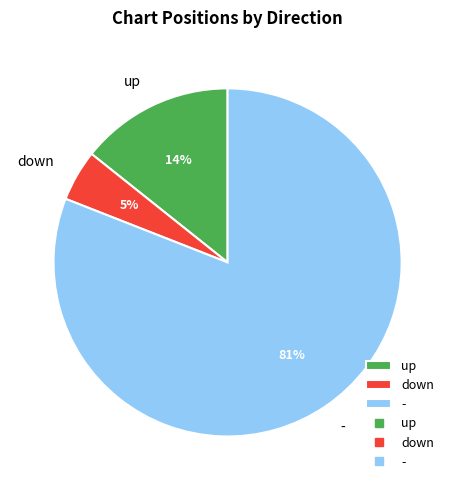

Which has a higher value, down or -?

-